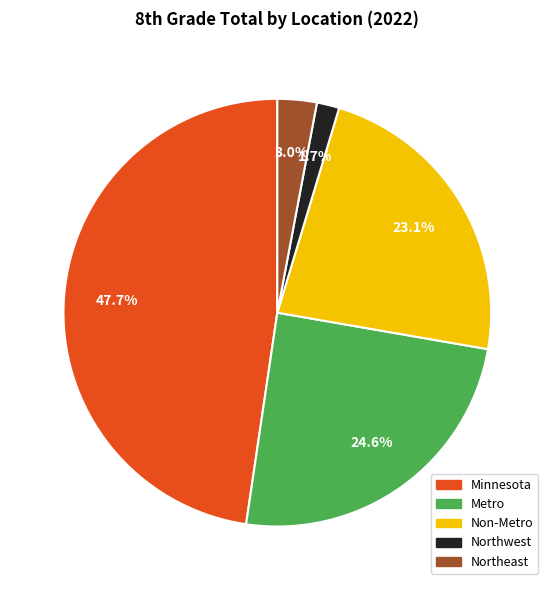

Is Non-Metro the majority of the pie?

No